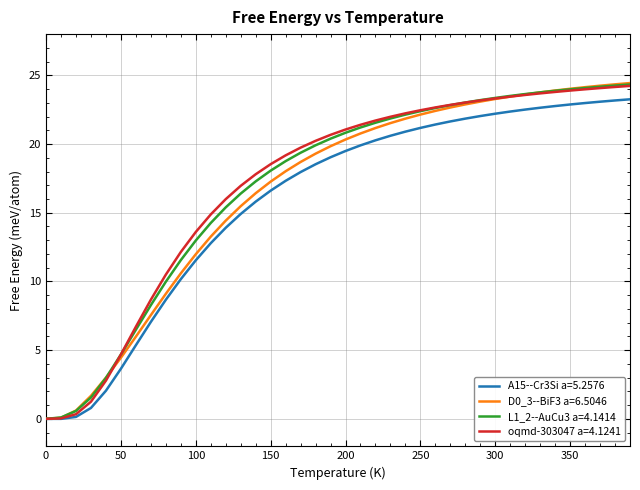

What is the maximum value shown in the chart?

24.4